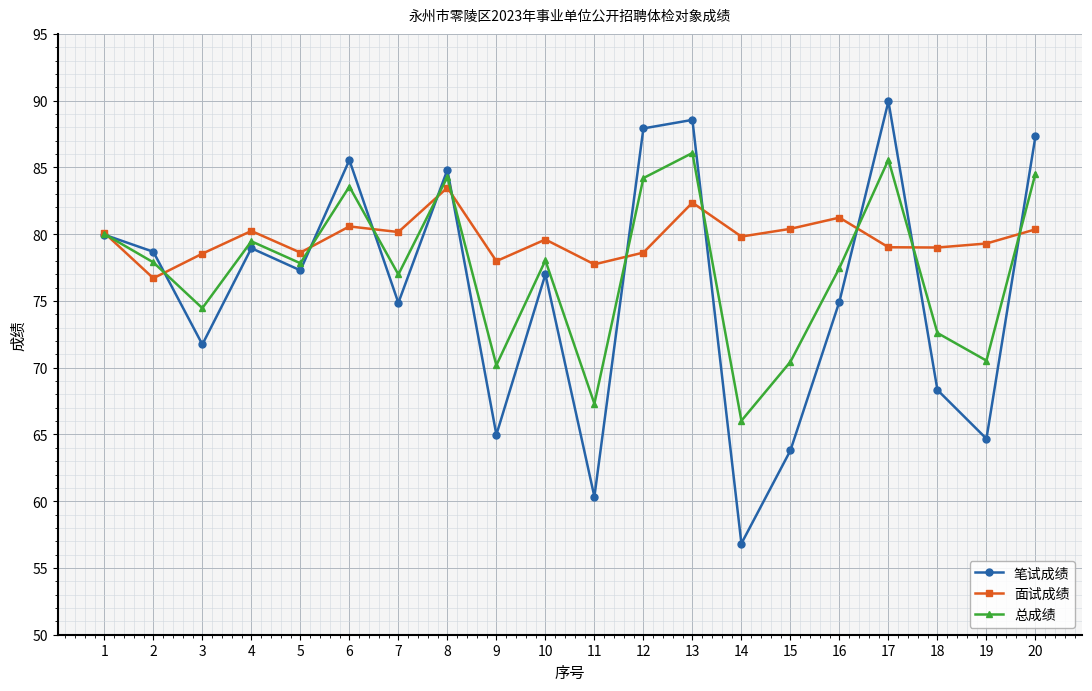

What is the value of the 笔试成绩 point at the 10th from the left?

77.0